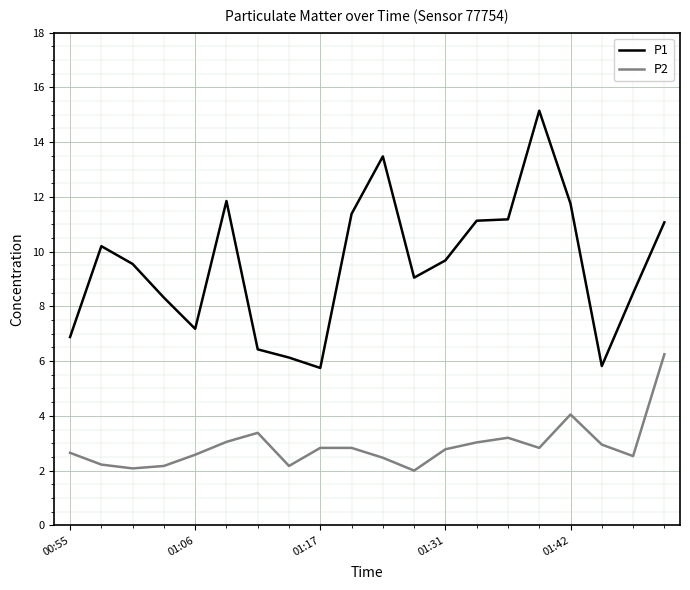

What is the minimum value for P1?

5.8